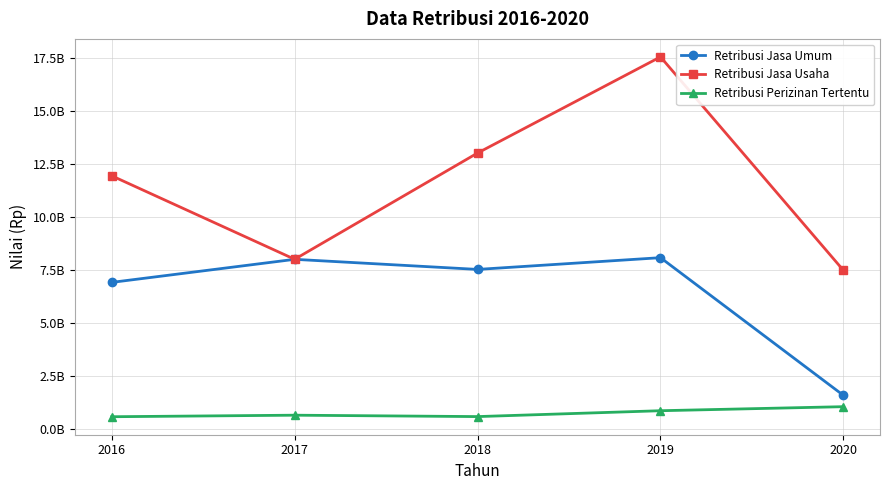

Between 2016 and 2019, which series saw the biggest shift?

Retribusi Jasa Usaha